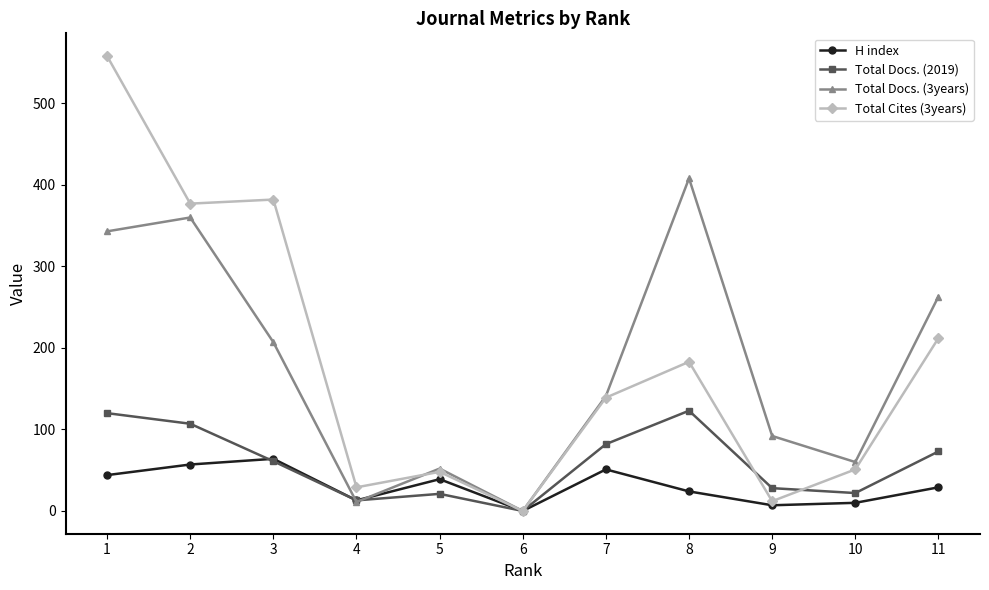

Is this an area chart (filled region under the line)?

No